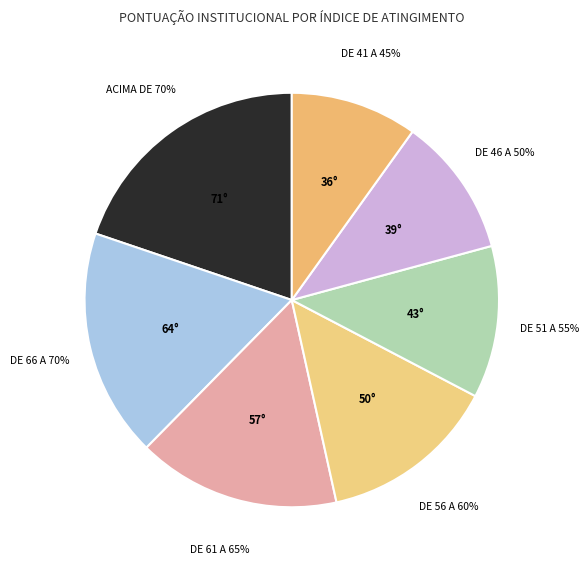

What is the largest slice in the pie chart?

ACIMA DE 70%